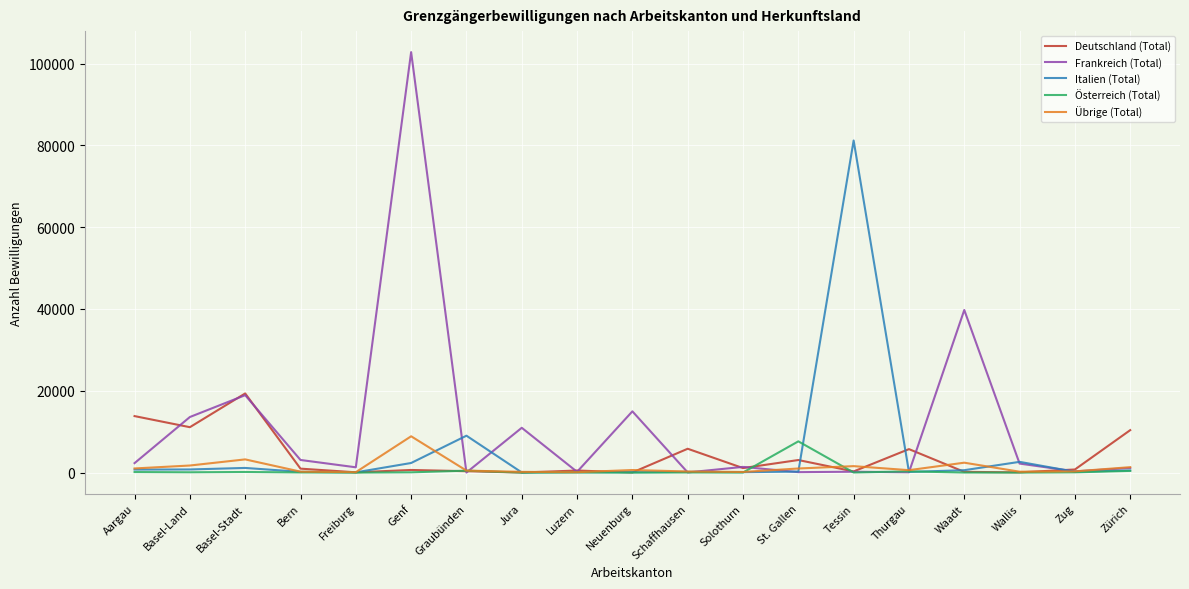

Is the value of Übrige (Total) at Basel-Stadt greater than the value of Frankreich (Total) at Genf?

No